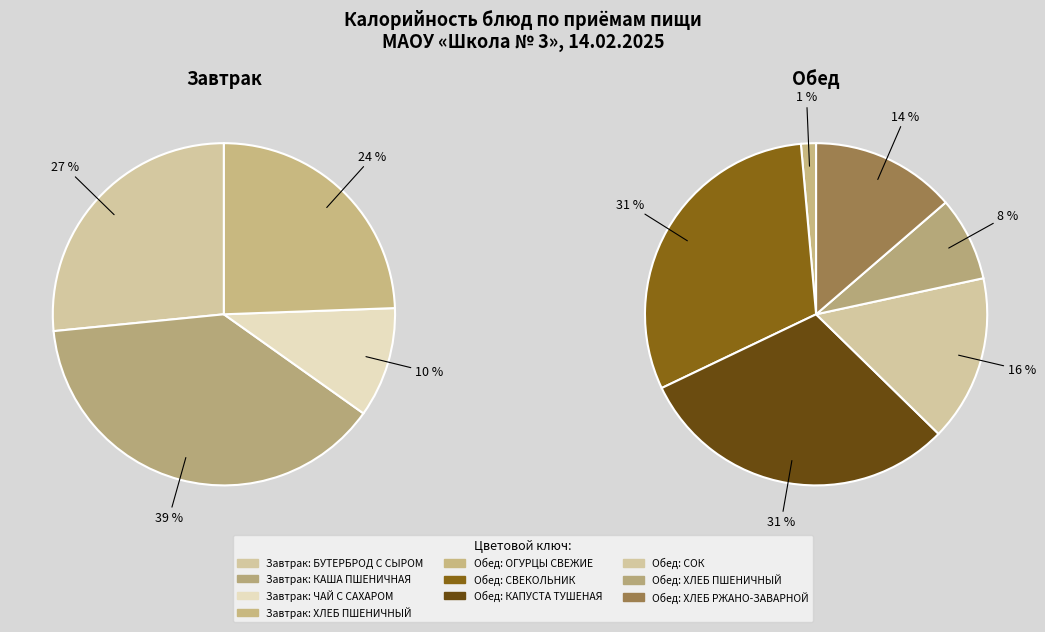

Do СВЕКОЛЬНИК СО СМЕТАНОЙ and ХЛЕБ РЖАНО-ЗАВАРНОЙ together represent more than half of the pie?

No